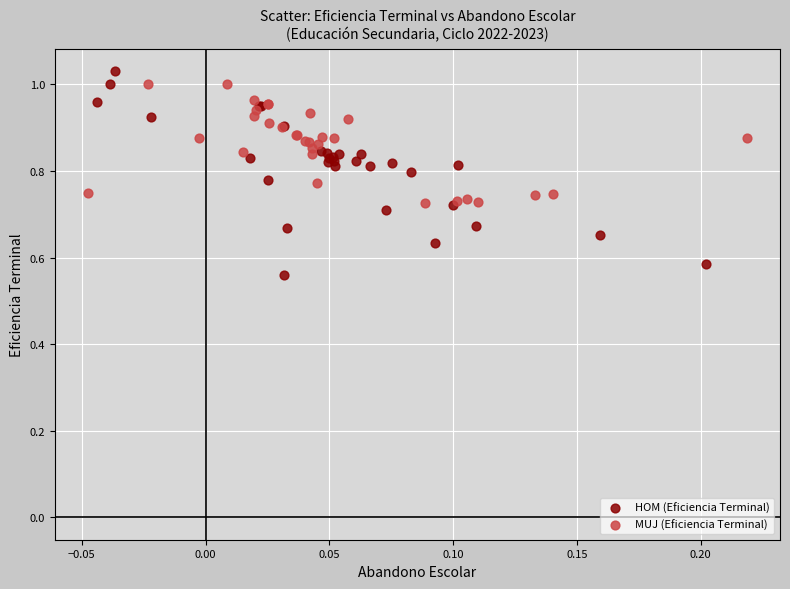

Which series has the largest Y range (max minus min)?

HOM (Eficiencia Terminal)